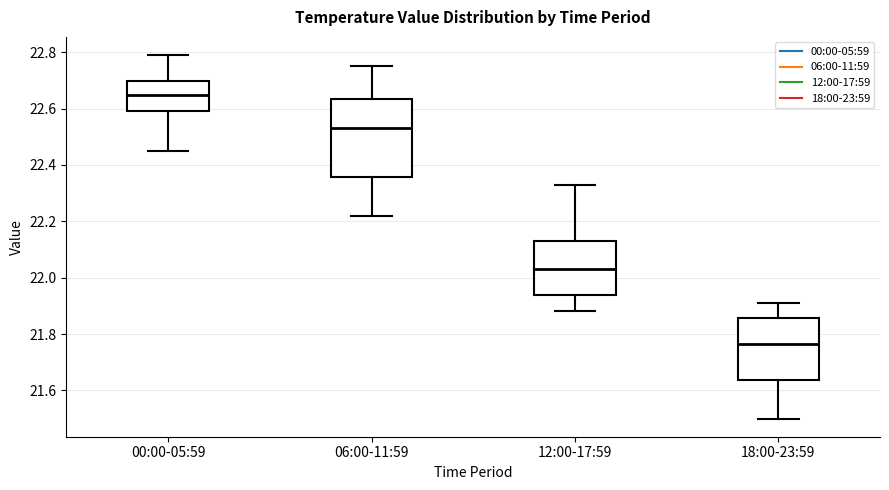

Where does the median line of the box for 00:00-05:59 sit on the y-axis? The values are not printed on the chart, so give them approximately, as read against the axis.

22.66